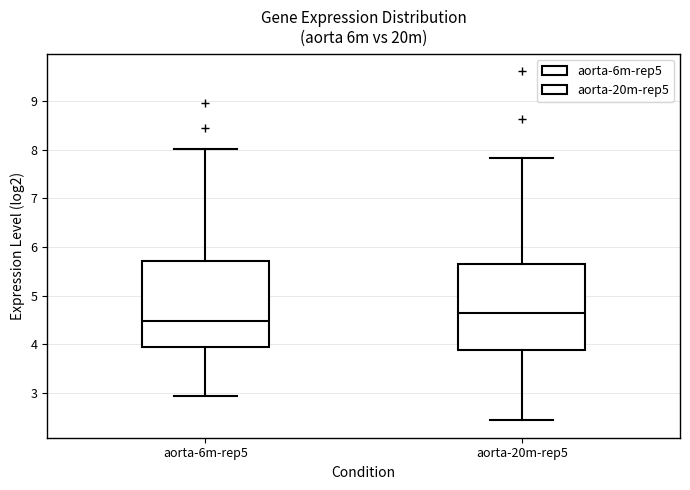

Which box has the highest median line?

aorta-20m-rep5